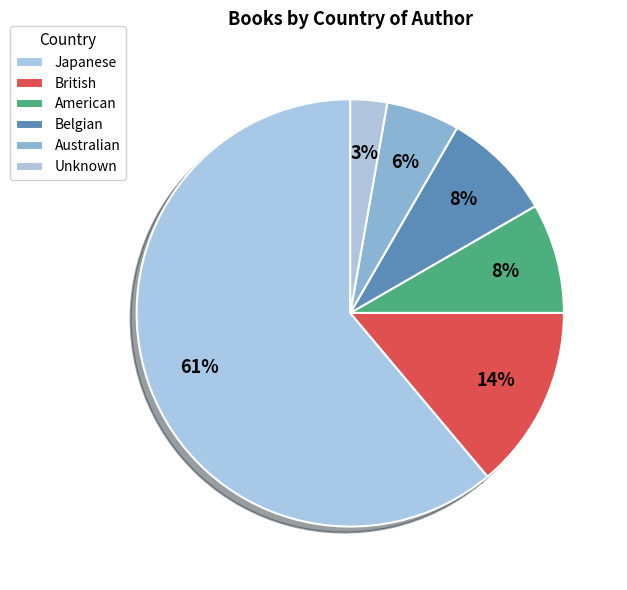

How many segments does this pie chart have?

6